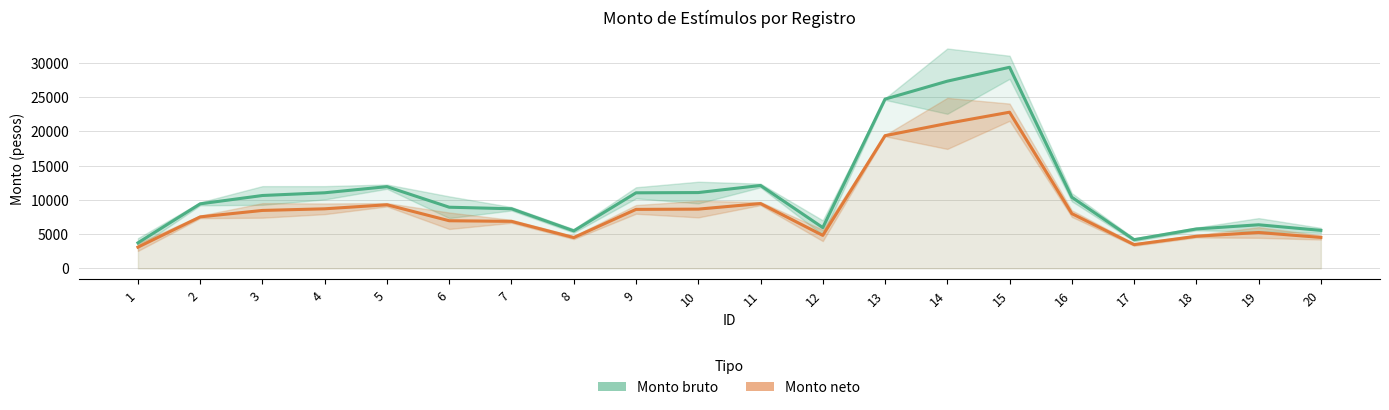

Which series has the largest range (max minus min)?

Monto bruto